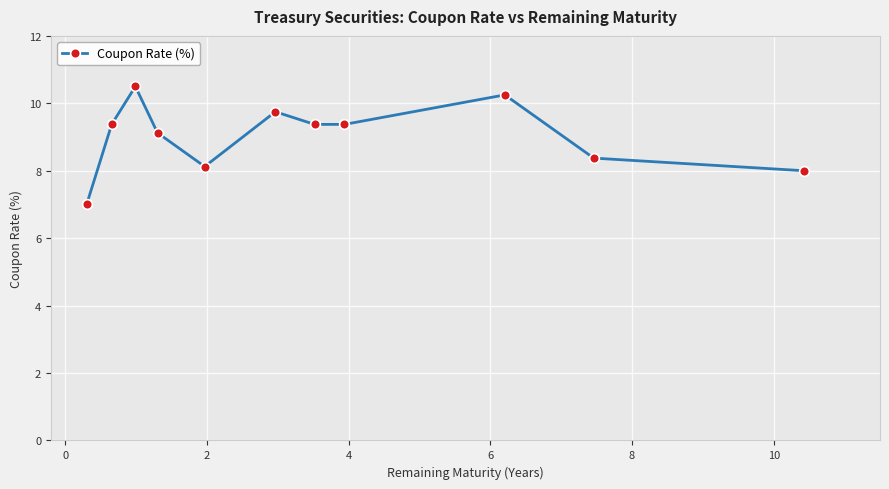

What is the value of the 4th point from the left?

9.1